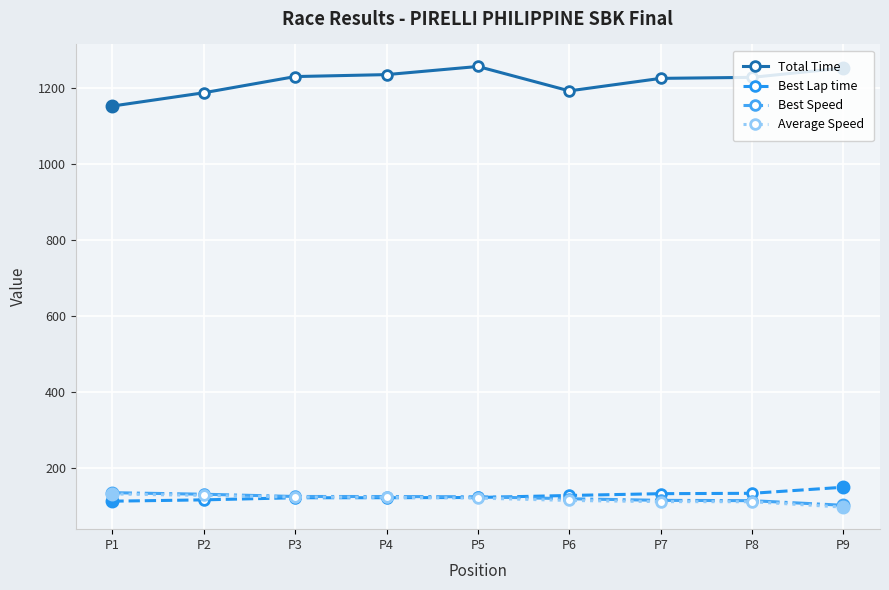

What value does the Best Lap time series have at P2?

115.8